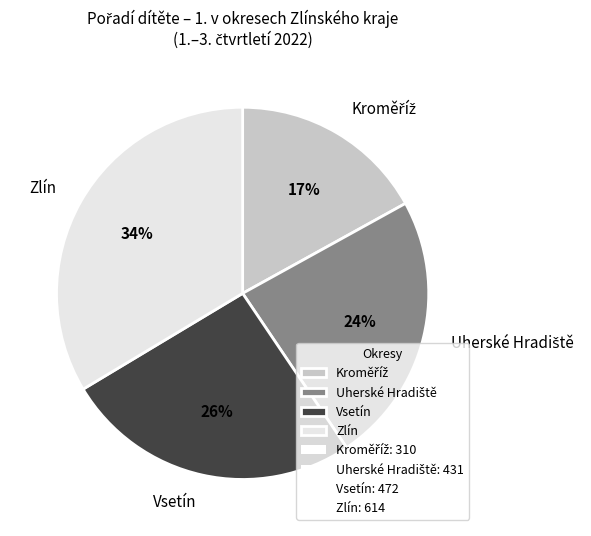

Which has a higher value, Vsetín or Zlín?

Zlín